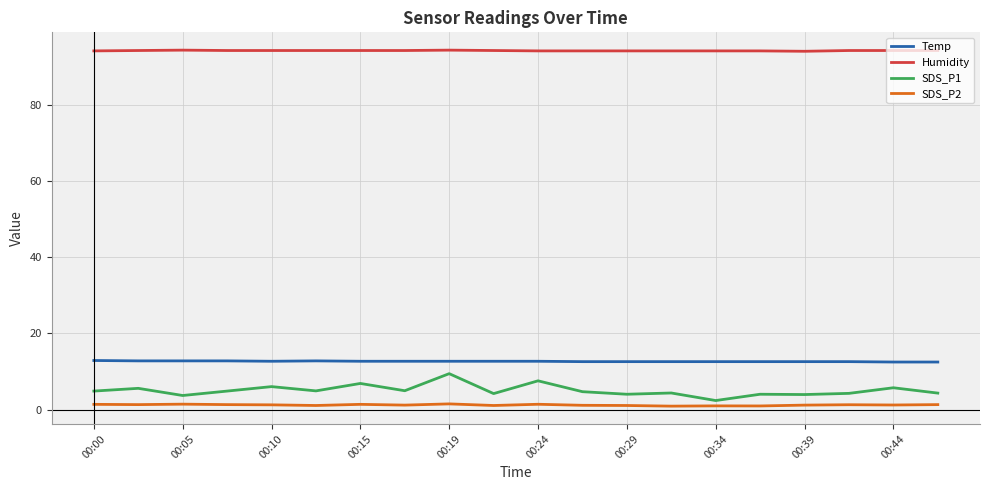

Which series has the largest total across all categories?

Humidity